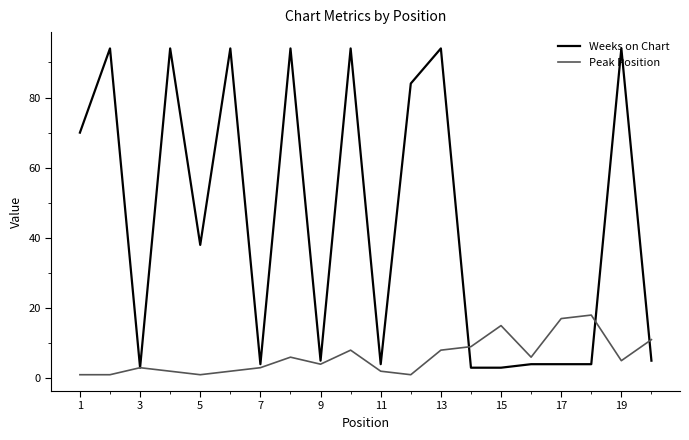

What is the difference between the second highest and minimum values in the Peak Position series?

16